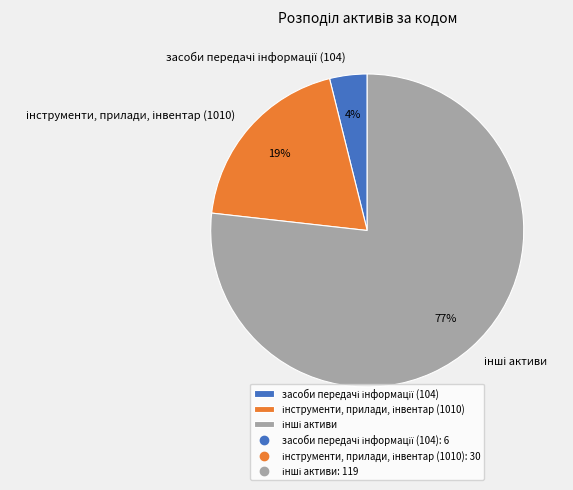

To the nearest percent, what is the average slice percentage?

33%